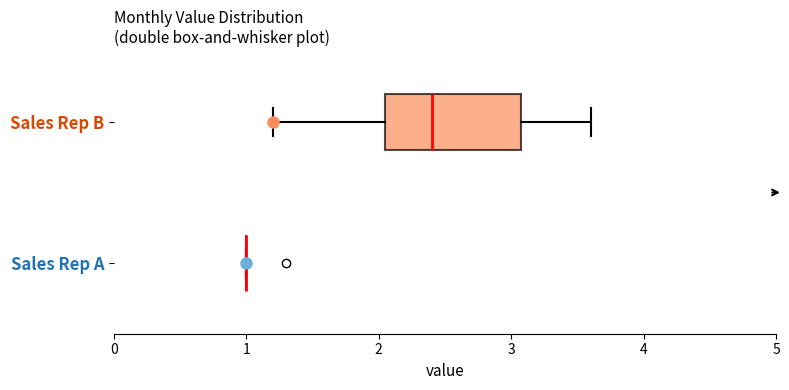

Reading bottom to top, transcribe this box plot: for each box, give where its median line is, the range the box spans, and where its two whiskers end, as read against the x-axis. The values are not printed on the chart, so give them approximately, as read against the axis.

Sales Rep A: box collapsed to a line at 1.0, whiskers 1.0 to 1.0
Sales Rep B: median 2.4, box 2.1 to 3.1, whiskers 1.2 to 3.6